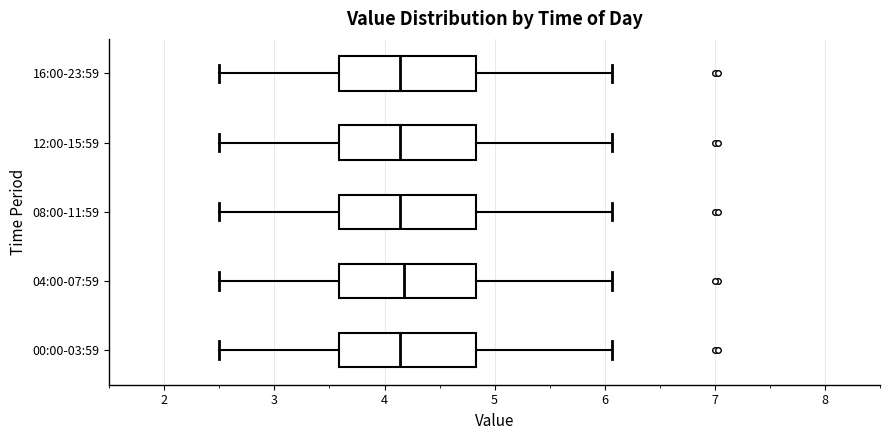

Reading bottom to top, read every box against the x-axis: the position of its median line, the range the box covers, and the ends of its whiskers. The values are not printed on the chart, so give them approximately, as read against the axis.

00:00-03:59: median 4.1, box 3.6 to 4.8, whiskers 2.5 to 6.1
04:00-07:59: median 4.2, box 3.6 to 4.8, whiskers 2.5 to 6.1
08:00-11:59: median 4.1, box 3.6 to 4.8, whiskers 2.5 to 6.1
12:00-15:59: median 4.1, box 3.6 to 4.8, whiskers 2.5 to 6.1
16:00-23:59: median 4.1, box 3.6 to 4.8, whiskers 2.5 to 6.1